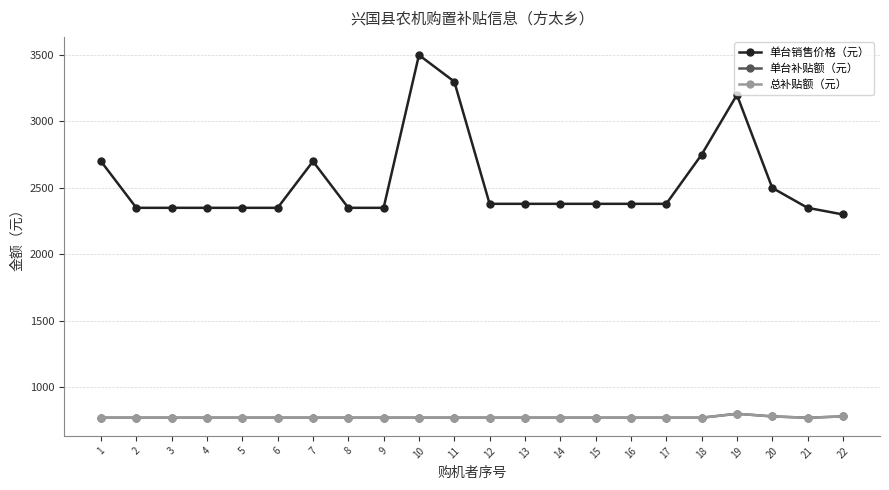

What is the value of the 单台补贴额（元） point at the 7th from the left?

770